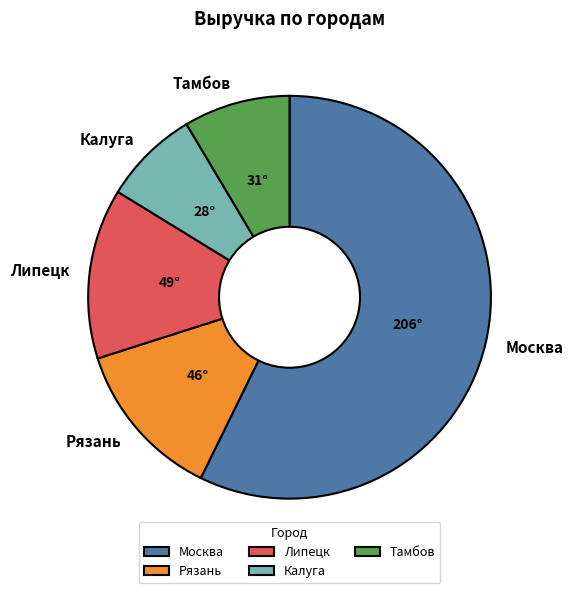

Which has a higher value, Липецк or Москва?

Москва